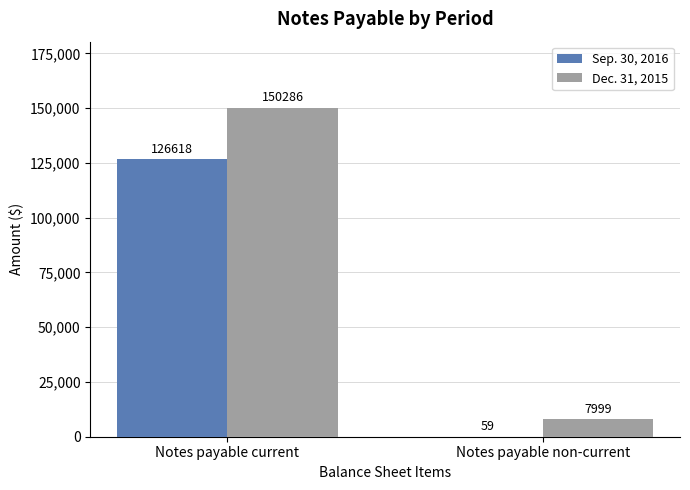

At which label is Sep. 30, 2016 closest to 63338?

Notes payable non-current